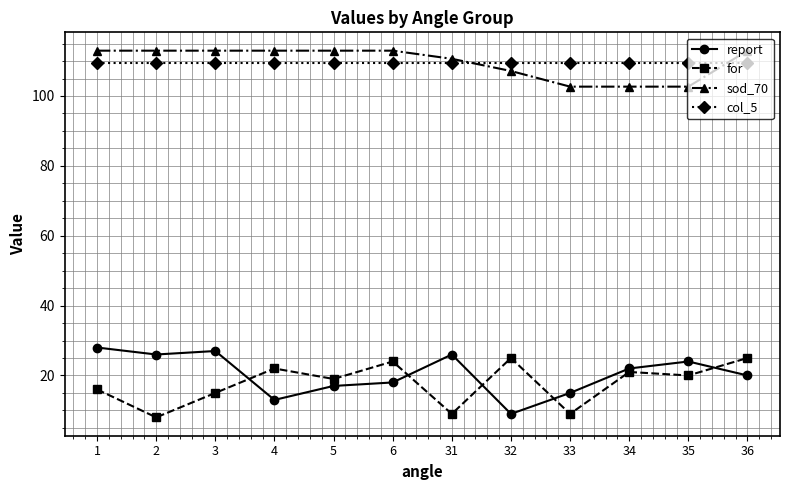

Which series has the largest range (max minus min)?

report